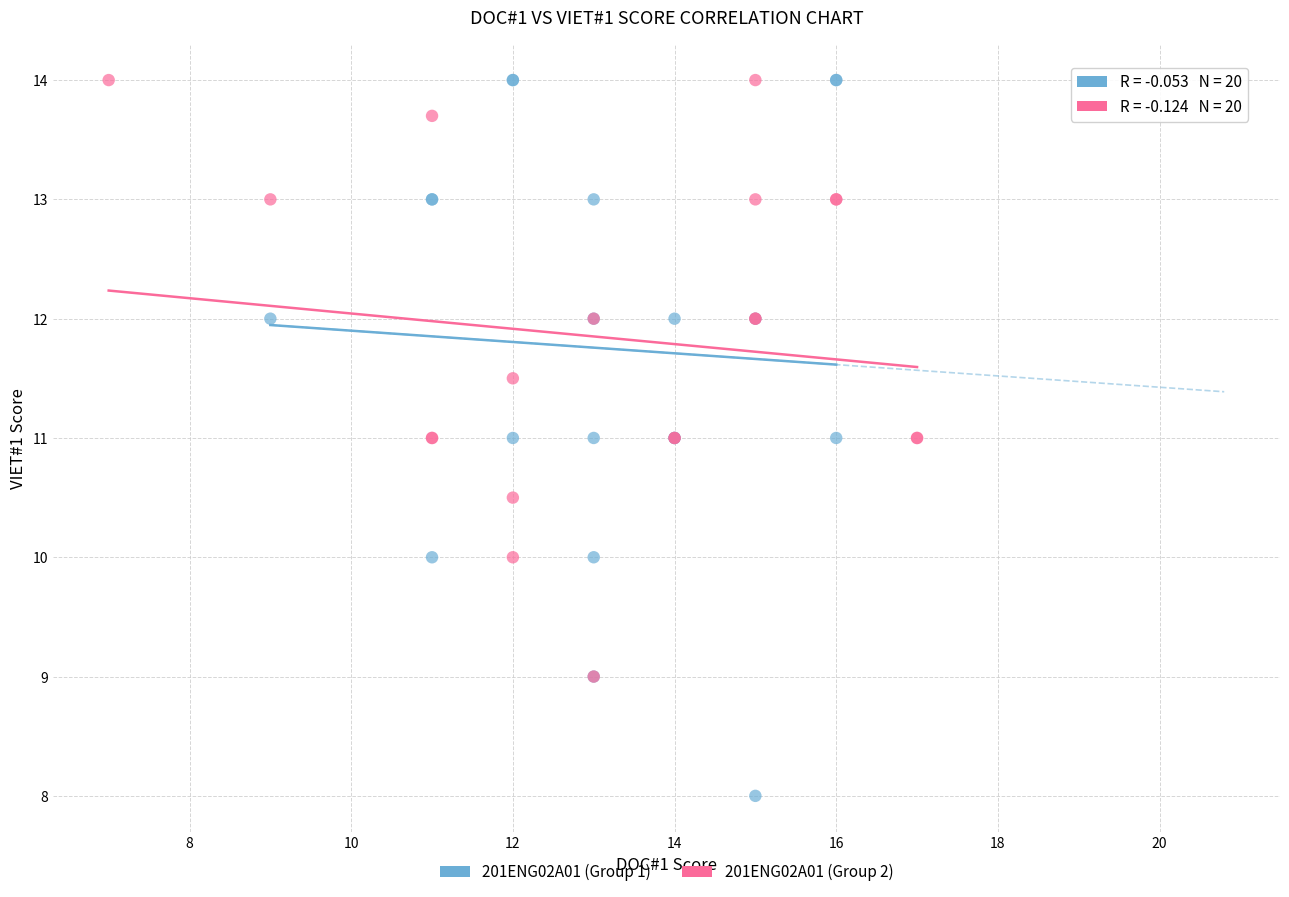

Which series reaches the minimum Y coordinate?

201ENG02A01 (Group 1)